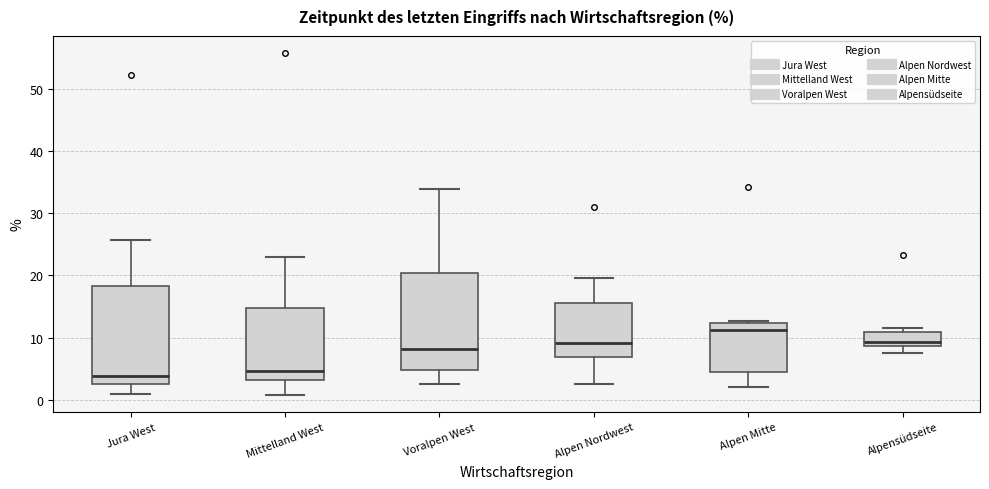

Reading left to right, read every box against the y-axis: the position of its median line, the range the box covers, and the ends of its whiskers. The values are not printed on the chart, so give them approximately, as read against the axis.

Jura West: median 4, box 3 to 18, whiskers 1 to 26
Mittelland West: median 5, box 3 to 15, whiskers 1 to 23
Voralpen West: median 8, box 5 to 20, whiskers 3 to 34
Alpen Nordwest: median 9, box 7 to 16, whiskers 3 to 20
Alpen Mitte: median 11, box 5 to 12, whiskers 2 to 13
Alpensüdseite: median 9 (just above the box's lower edge), box 9 to 11, whiskers 8 to 12